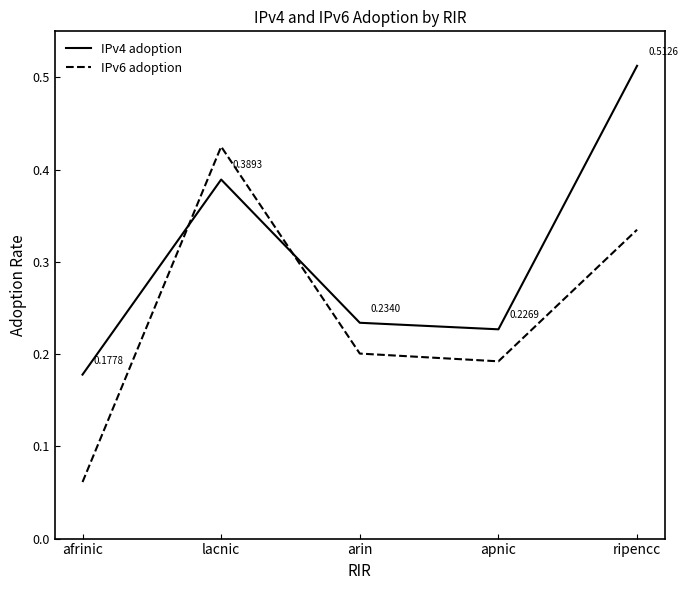

Rank the series by their average value, from lowest to highest.

IPv6 adoption, IPv4 adoption